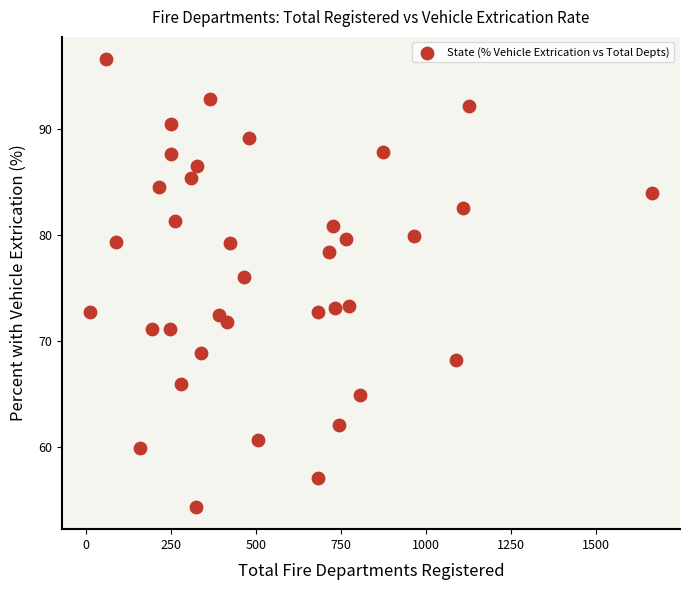

What Y value in the scatter plot is closest to 75?

76.0